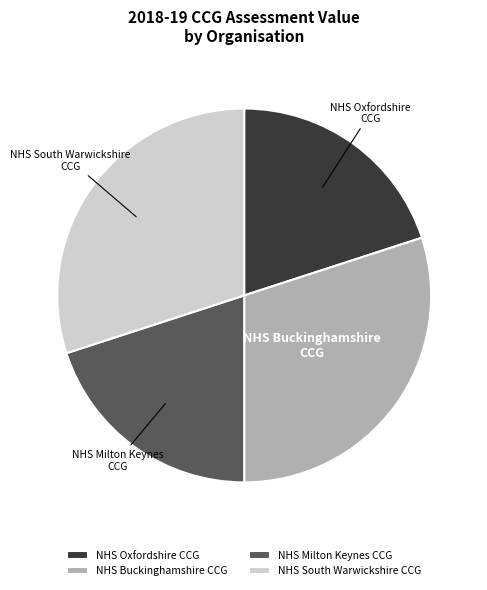

Does NHS Oxfordshire CCG represent more than half of the total?

No